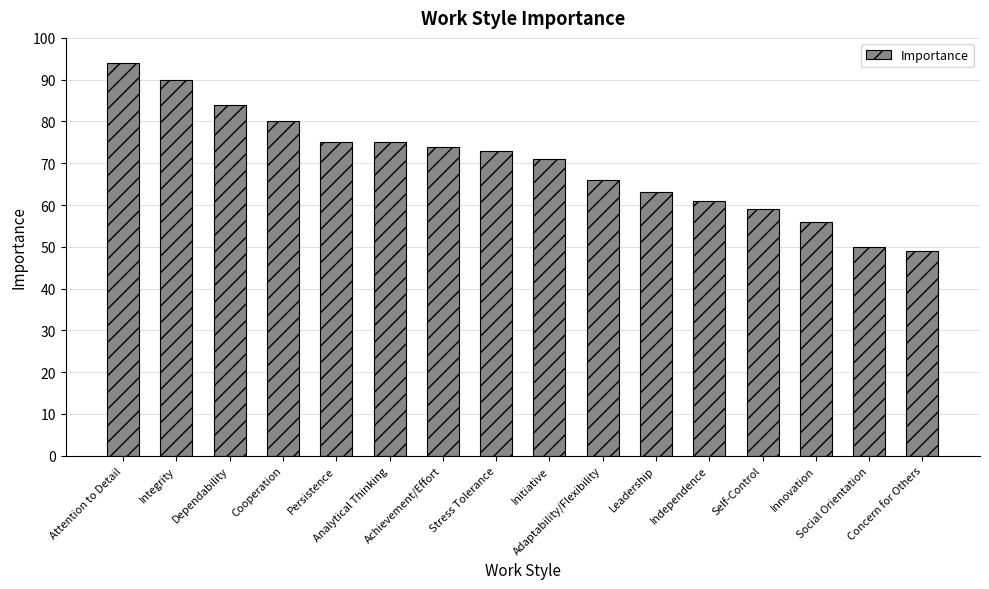

What is the change in value from Achievement/Effort to Concern for Others?

-25